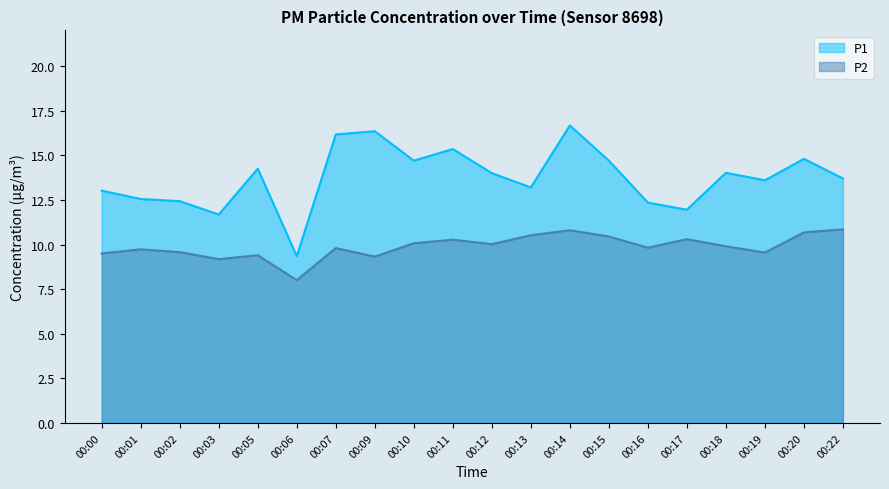

What is the value of the P2 point at the 18th from the left?

9.6